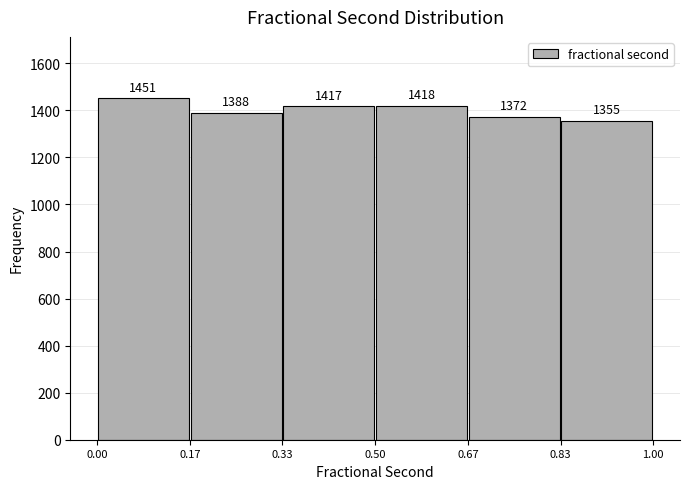

How tall is the bar that spans 0.67 to 0.83 on the x-axis?

1372